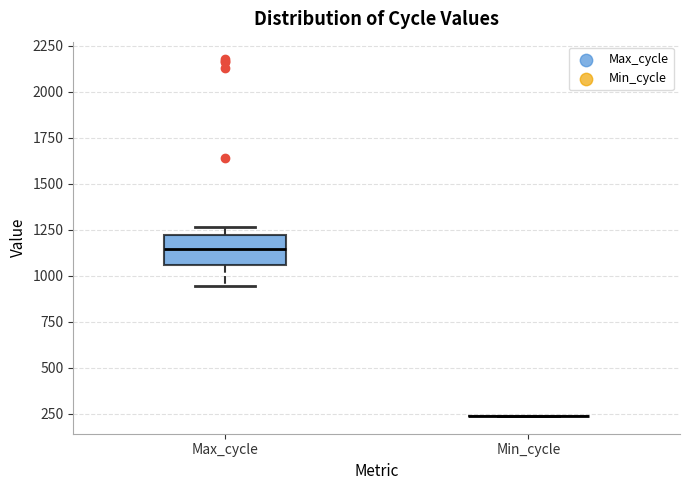

Reading left to right, transcribe this box plot: for each box, give where its median line is, the range the box spans, and where its two whiskers end, as read against the y-axis. The values are not printed on the chart, so give them approximately, as read against the axis.

Max_cycle: median 1150, box 1050 to 1200, whiskers 950 to 1250
Min_cycle: box collapsed to a line at 250, whiskers 250 to 250